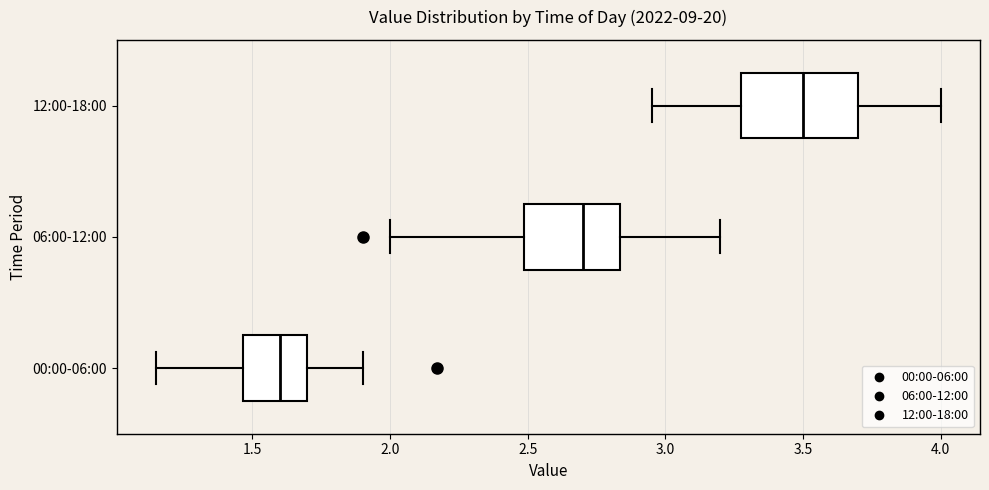

Reading bottom to top, read every box against the x-axis: the position of its median line, the range the box covers, and the ends of its whiskers. The values are not printed on the chart, so give them approximately, as read against the axis.

00:00-06:00: median 1.60, box 1.45 to 1.70, whiskers 1.15 to 1.90
06:00-12:00: median 2.70, box 2.50 to 2.85, whiskers 2.00 to 3.20
12:00-18:00: median 3.50, box 3.30 to 3.70, whiskers 2.95 to 4.00